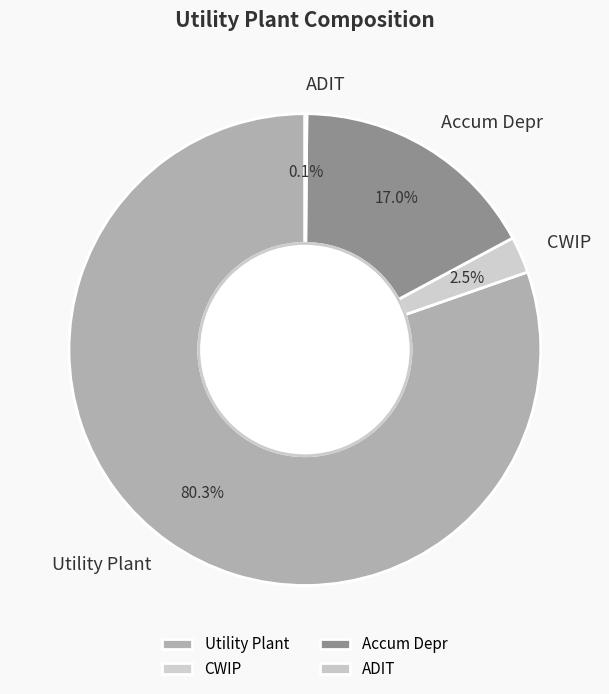

To the nearest percent, what is the difference between the Utility Plant and Accum Depr slice percentages?

63%